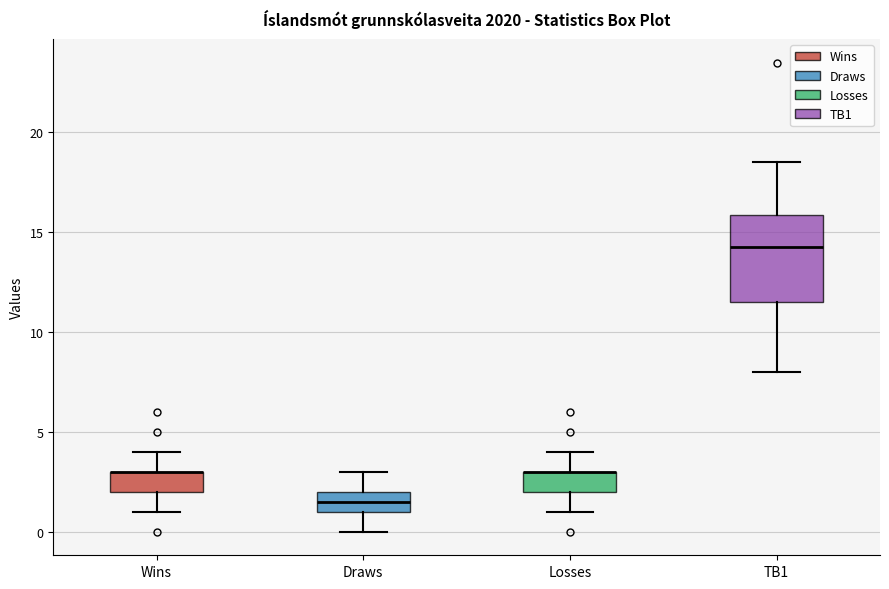

Reading left to right, read every box against the y-axis: the position of its median line, the range the box covers, and the ends of its whiskers. The values are not printed on the chart, so give them approximately, as read against the axis.

Wins: median 3.0 (drawn on the box's upper edge), box 2.0 to 3.0, whiskers 1.0 to 4.0
Draws: median 1.5, box 1.0 to 2.0, whiskers 0.0 to 3.0
Losses: median 3.0 (drawn on the box's upper edge), box 2.0 to 3.0, whiskers 1.0 to 4.0
TB1: median 14.5, box 11.5 to 16.0, whiskers 8.0 to 18.5